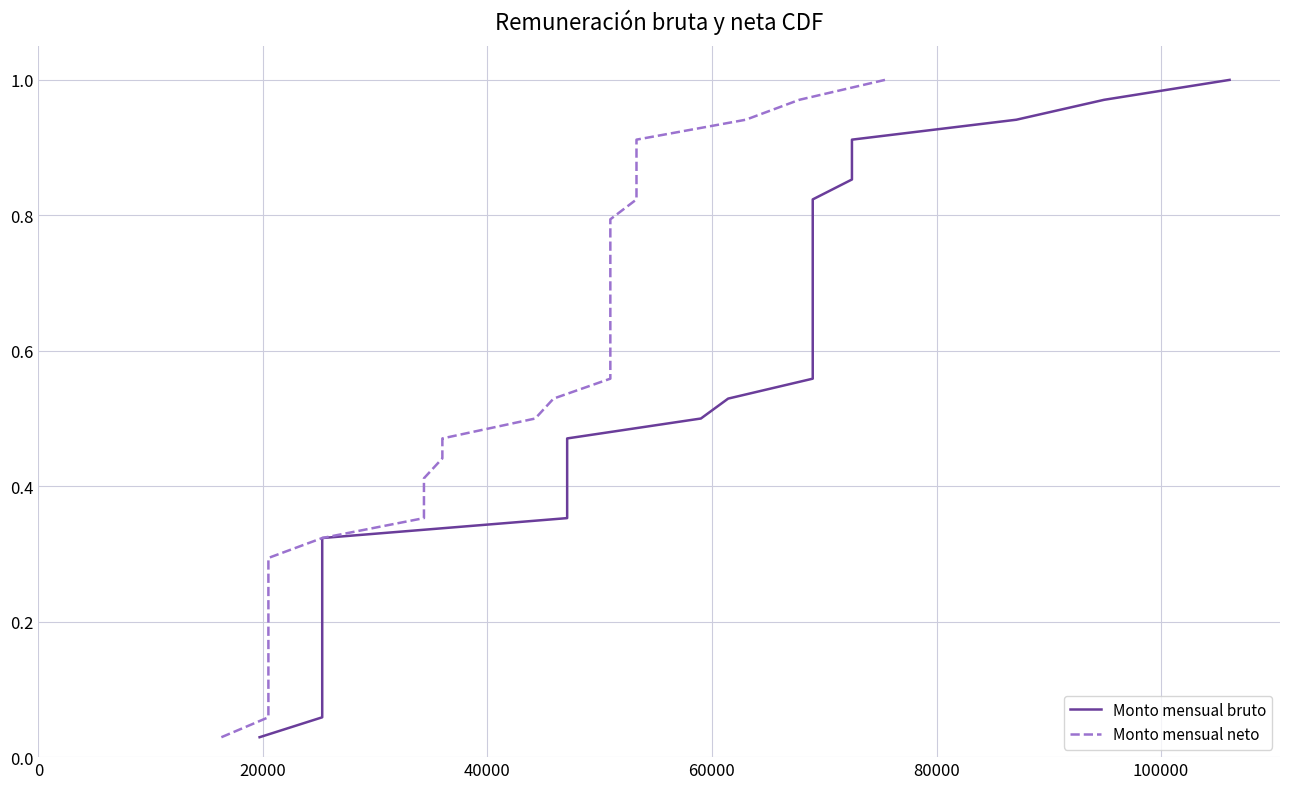

Which series has the largest total across all categories?

Monto mensual bruto